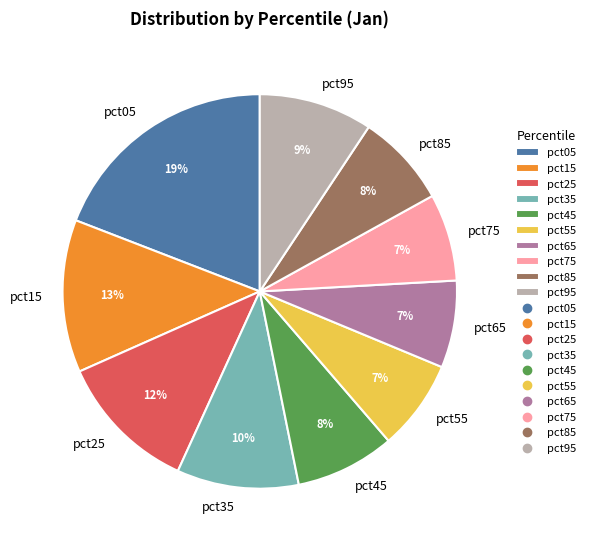

Is there a majority slice in this chart?

No